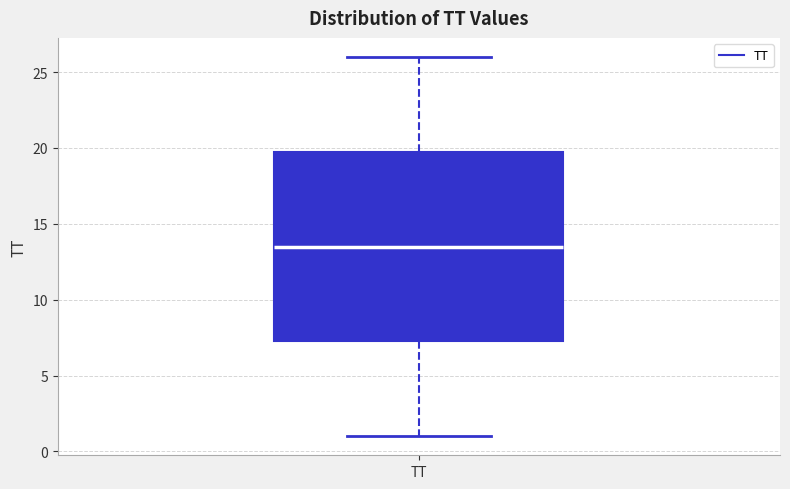

Where does the median line of the box for TT sit on the y-axis? The values are not printed on the chart, so give them approximately, as read against the axis.

13.5